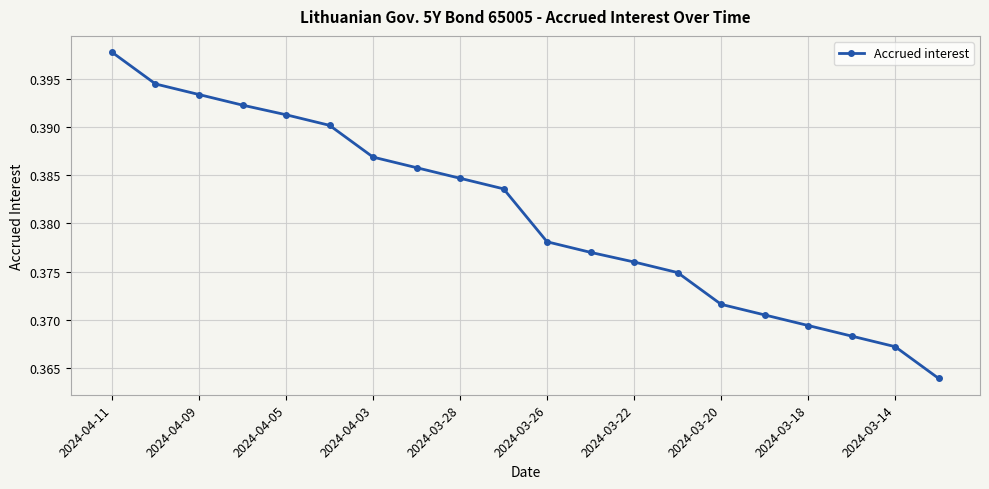

Count the values in the range 0 to 1.

20